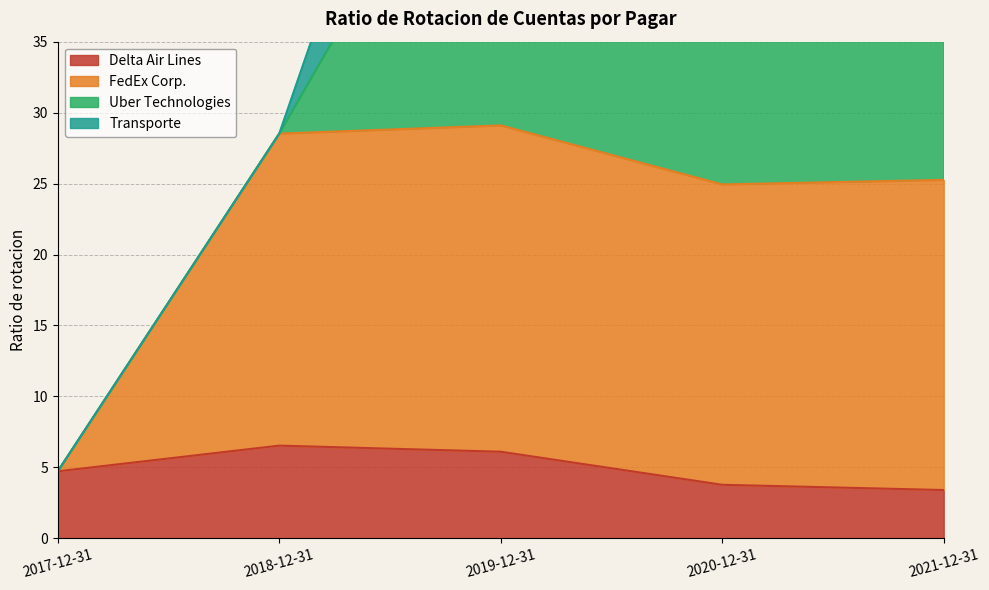

True or false: Delta Air Lines and FedEx Corp. cross at least once.

False